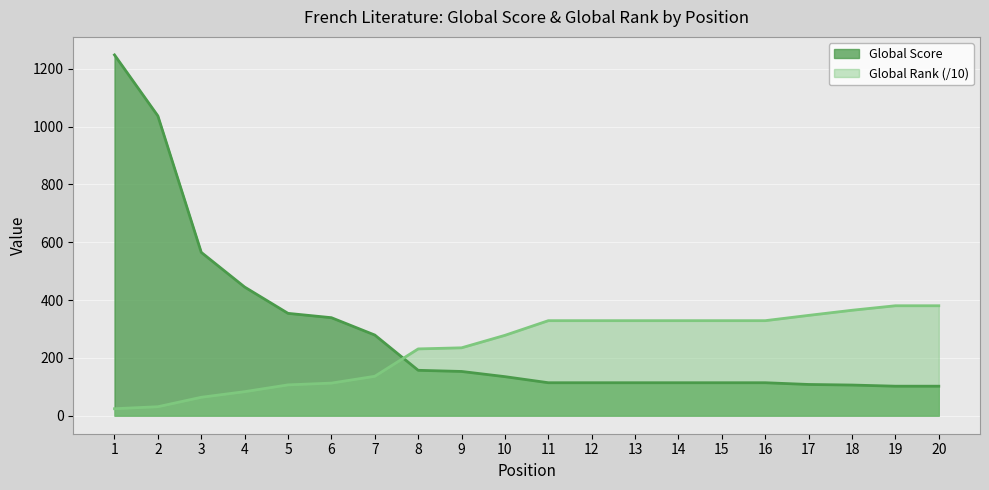

What is the value of the Global Score point at the 12th from the left?

114.0